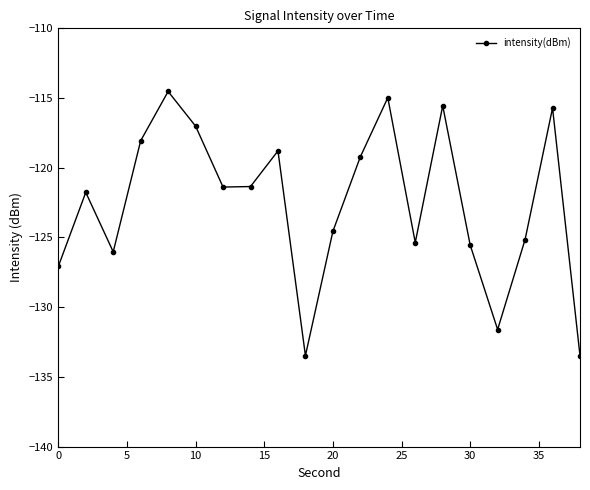

What is the greatest value displayed?

-114.5